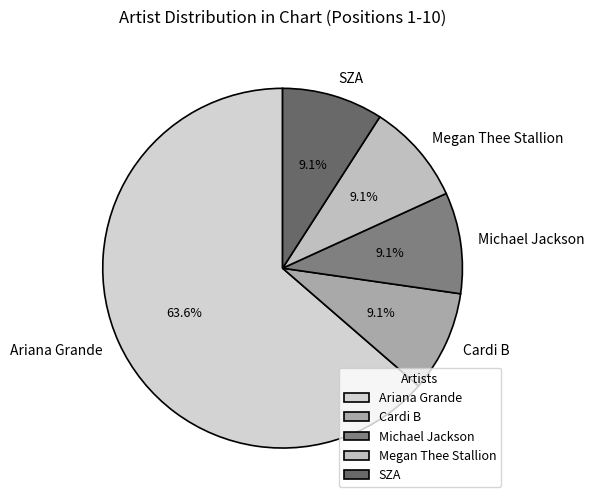

What is the total percentage of Cardi B and Michael Jackson?

18.2%